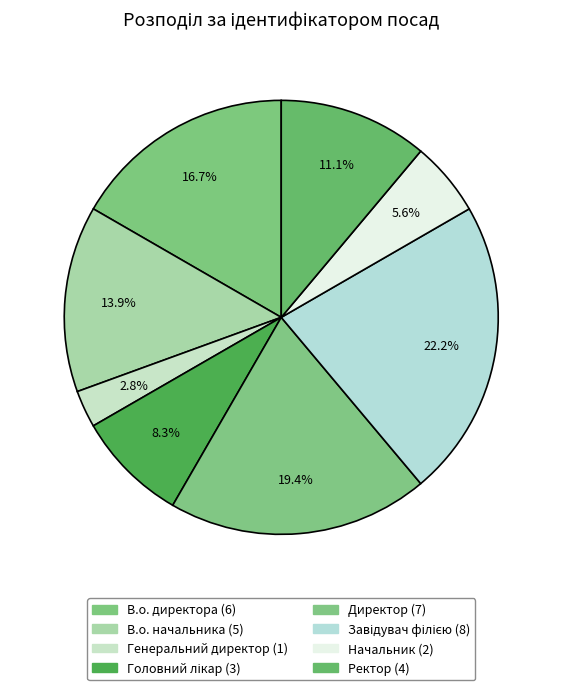

How many slices are in this pie chart?

8